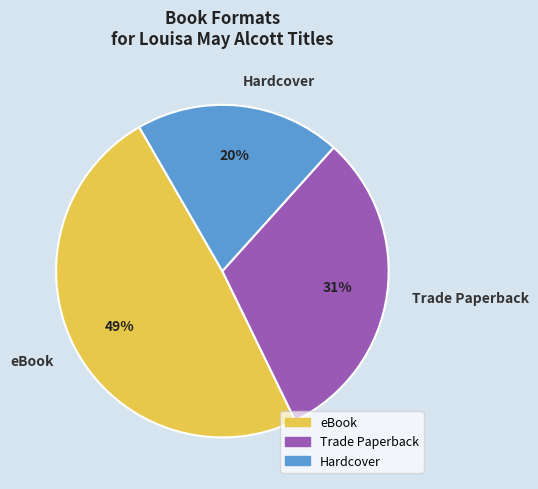

Which slice is the smallest?

Hardcover